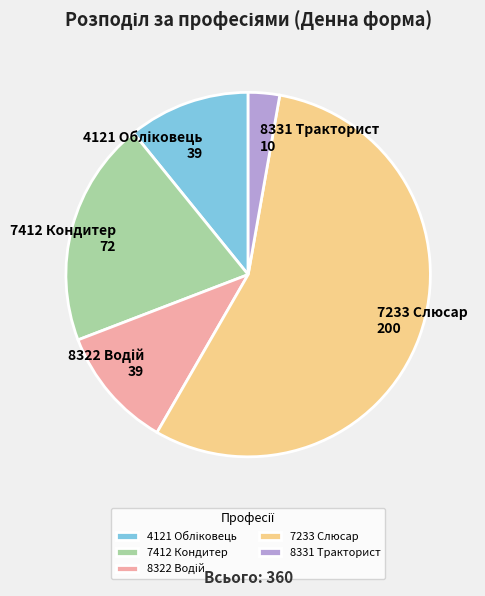

Which slice is the largest?

7233 Слюсар